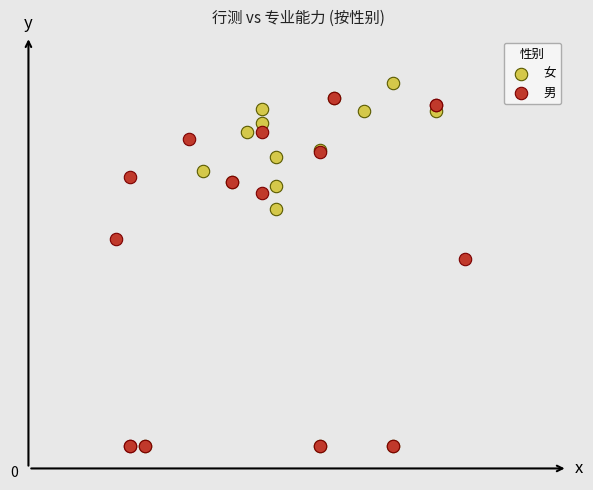

What are all the series names shown in the legend?

女, 男